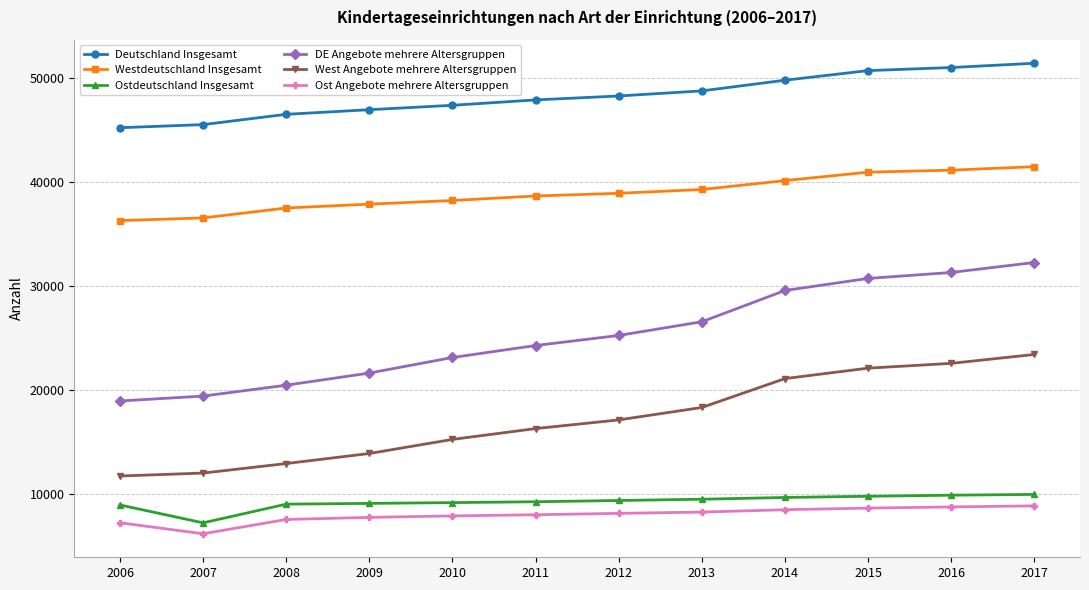

What is the greatest value displayed?

51458